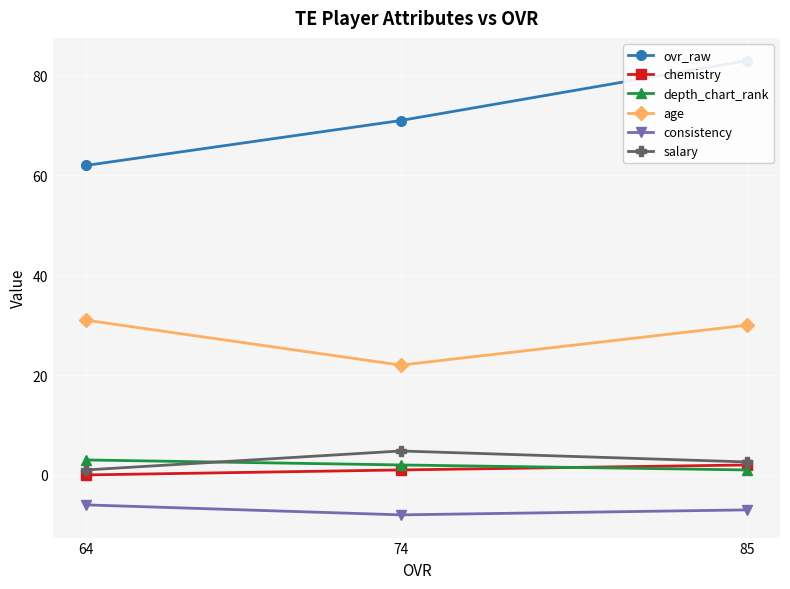

How many depth_chart_rank values are between 1 and 3?

3